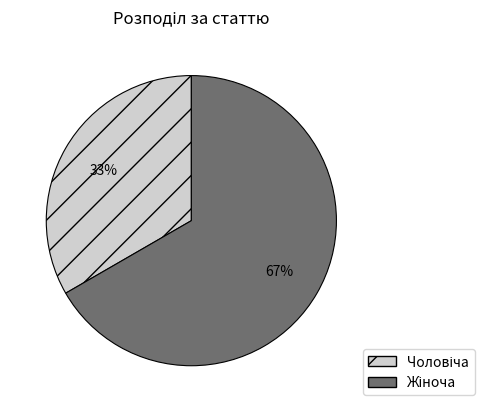

Does any single category account for the majority?

Yes